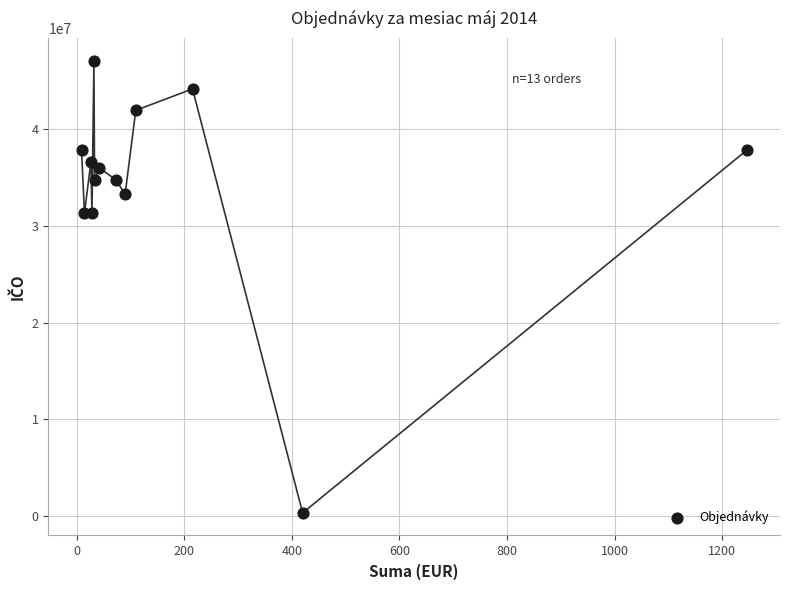

What is the range of Y values (max minus min)?

46786671